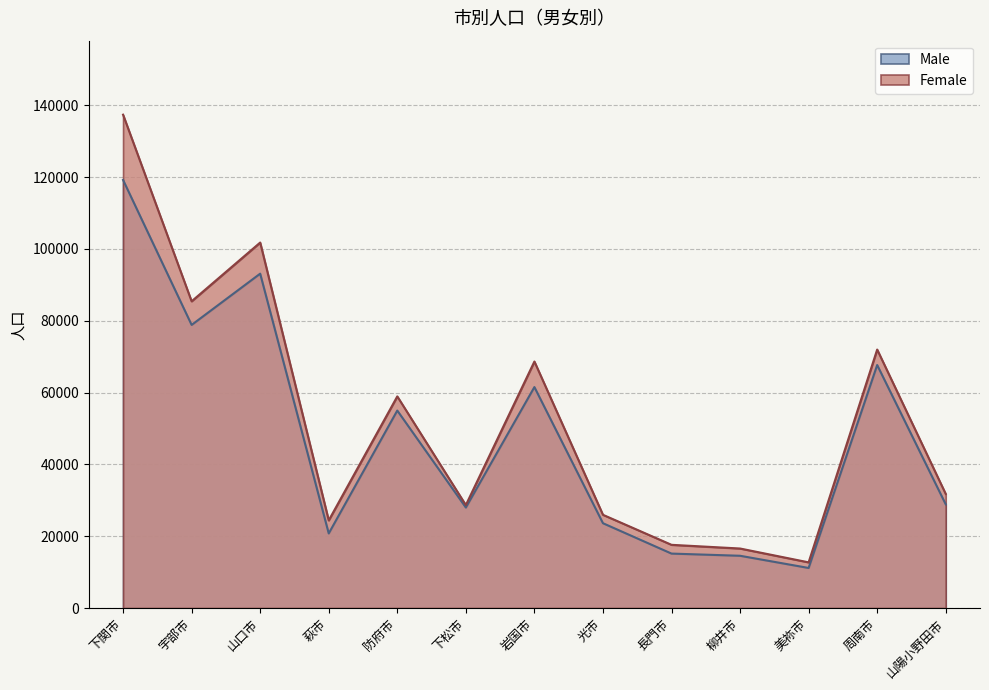

How many distinct data groups are displayed?

2